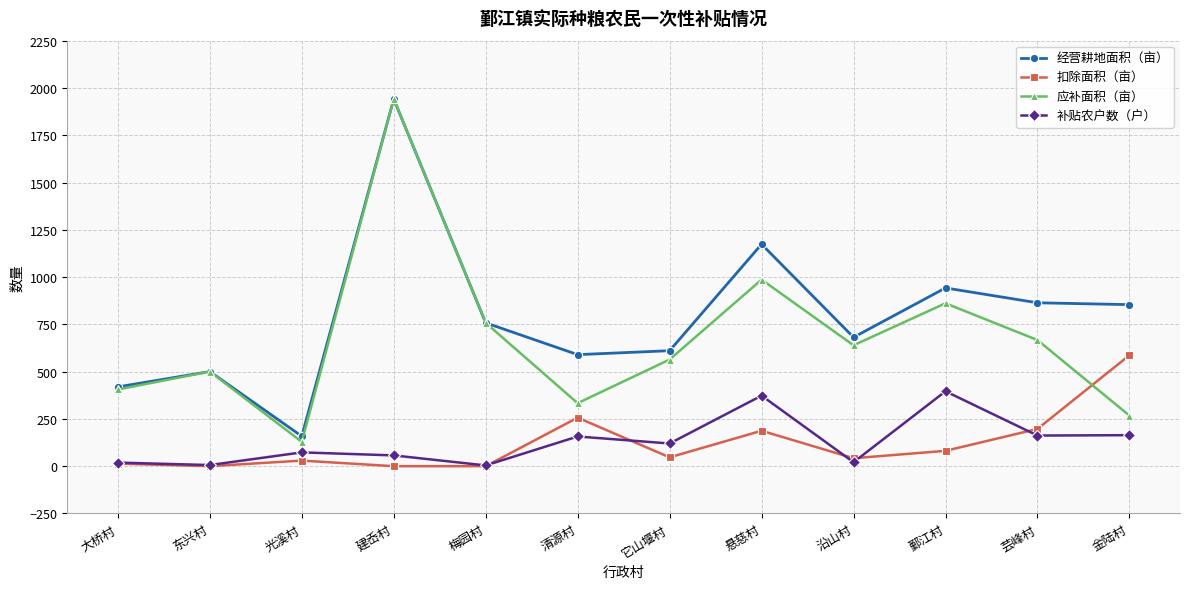

At which category does 经营耕地面积（亩） reach its first local peak?

东兴村